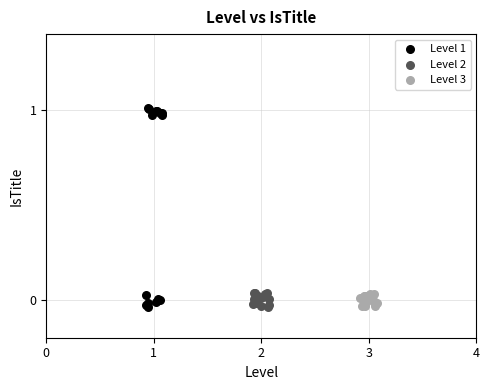

Which series has the widest spread of Y values?

Level 1